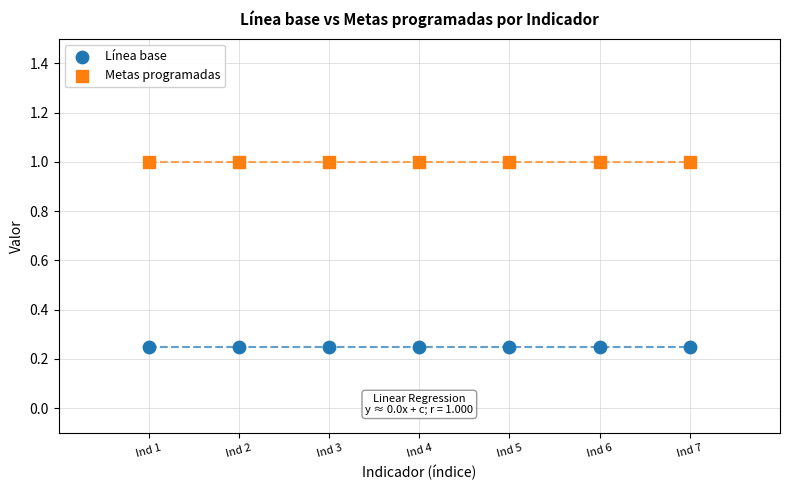

Which series reaches the minimum Y coordinate?

Línea base